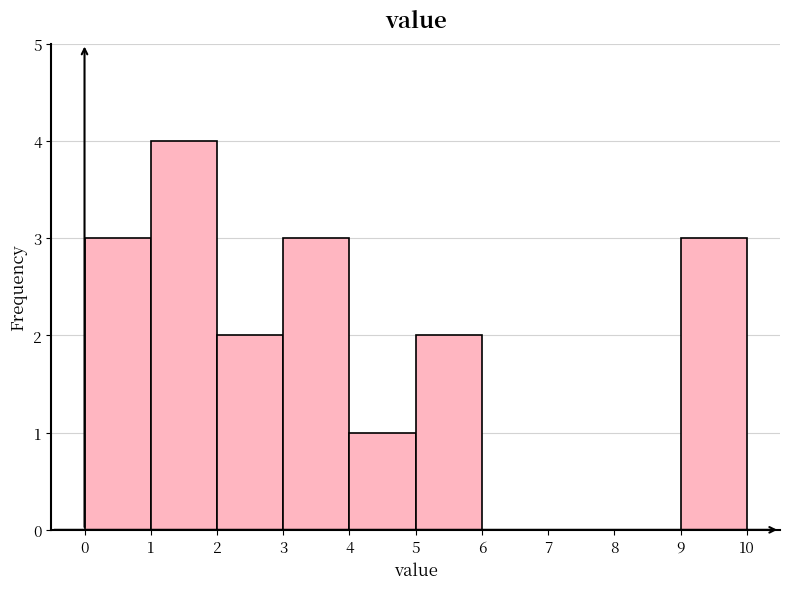

Reading left to right, transcribe this chart: for each bar, give the range it covers on the x-axis and its height. The values are not printed on the chart, so give them approximately, as read against the axis.

0 to 1: 3
1 to 2: 4
2 to 3: 2
3 to 4: 3
4 to 5: 1
5 to 6: 2
6 to 7: 0
7 to 8: 0
8 to 9: 0
9 to 10: 3